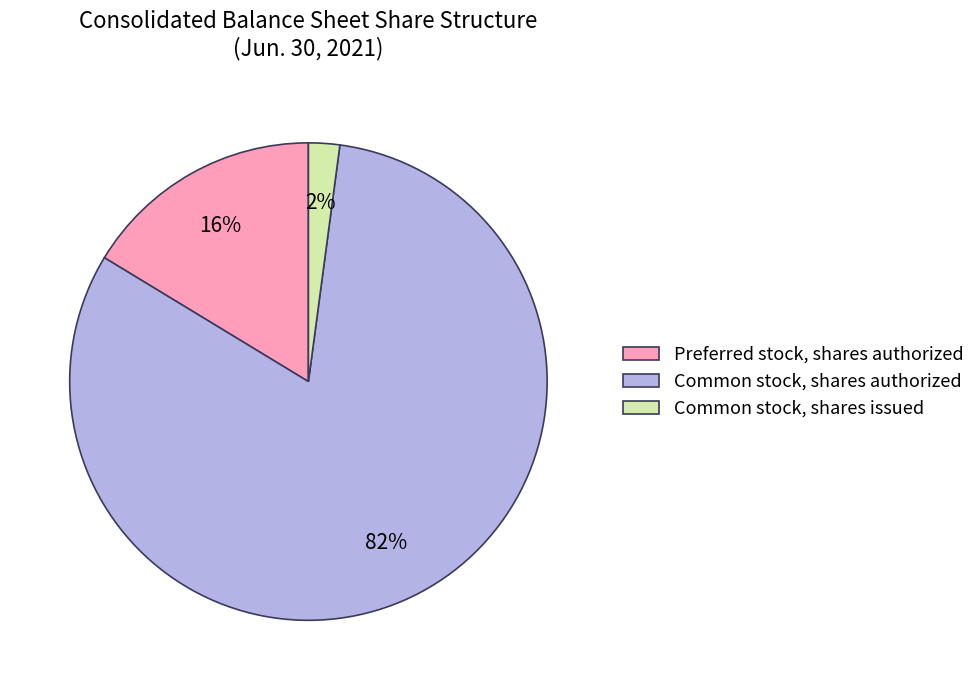

Between Common stock, shares issued and Preferred stock, shares authorized, which is larger?

Preferred stock, shares authorized